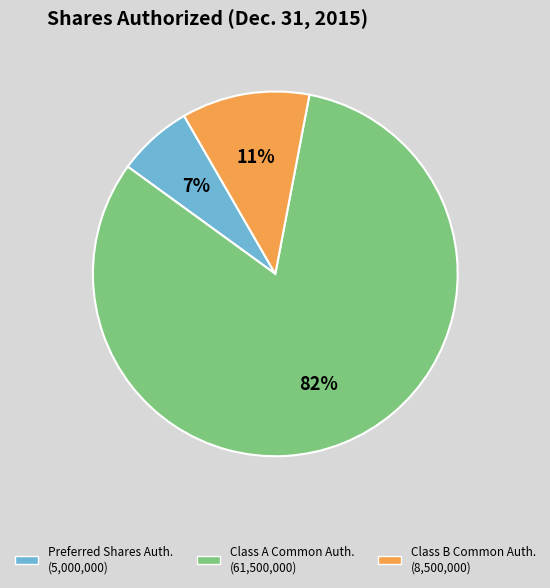

How many slices are in this pie chart?

3